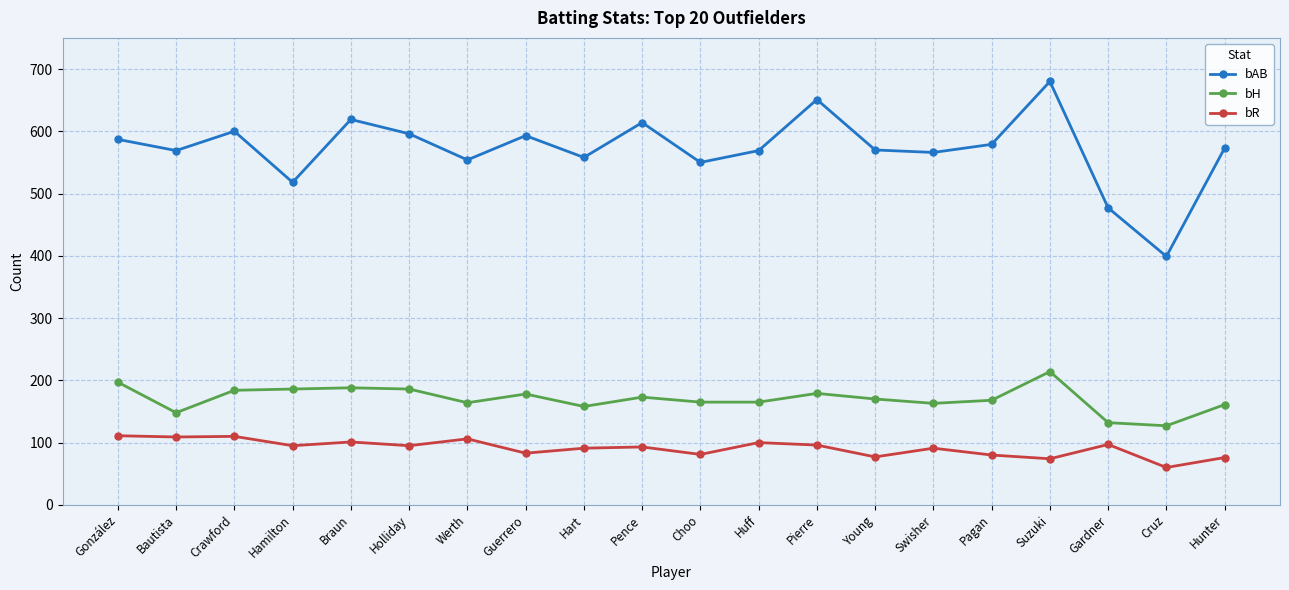

What is the sum of all bH values?

3406